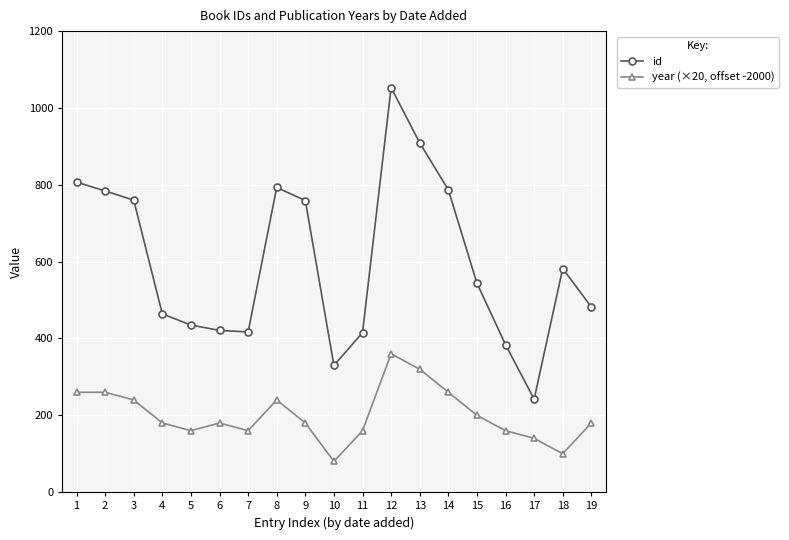

How many distinct data groups are displayed?

2